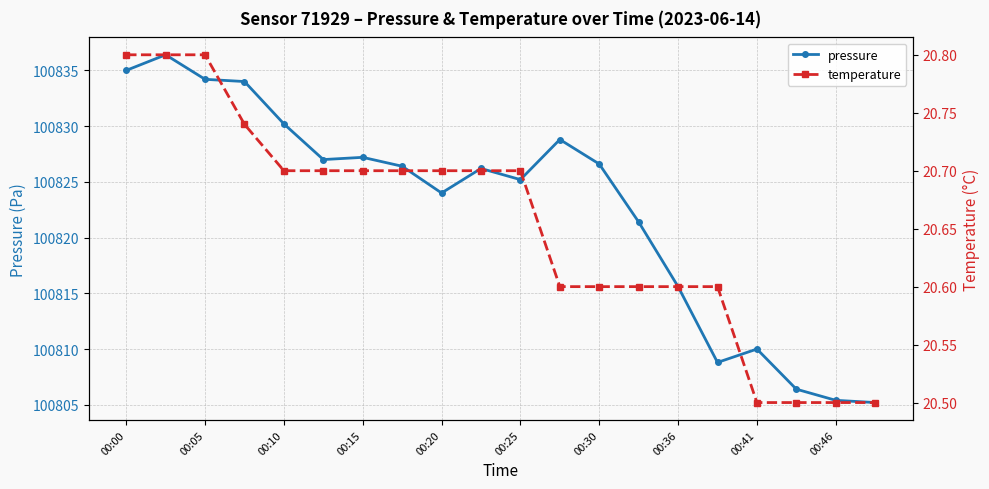

Does the chart display data point markers on the line(s)?

Yes